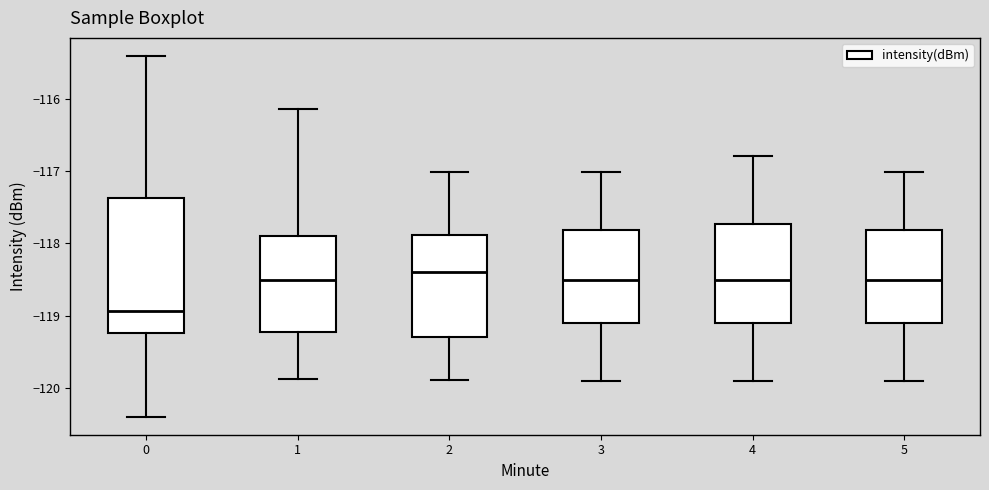

Reading left to right, read every box against the y-axis: the position of its median line, the range the box covers, and the ends of its whiskers. The values are not printed on the chart, so give them approximately, as read against the axis.

0: median -118.9, box -119.2 to -117.4, whiskers -120.4 to -115.4
1: median -118.5, box -119.2 to -117.9, whiskers -119.9 to -116.1
2: median -118.4, box -119.3 to -117.9, whiskers -119.9 to -117.0
3: median -118.5, box -119.1 to -117.8, whiskers -119.9 to -117.0
4: median -118.5, box -119.1 to -117.7, whiskers -119.9 to -116.8
5: median -118.5, box -119.1 to -117.8, whiskers -119.9 to -117.0